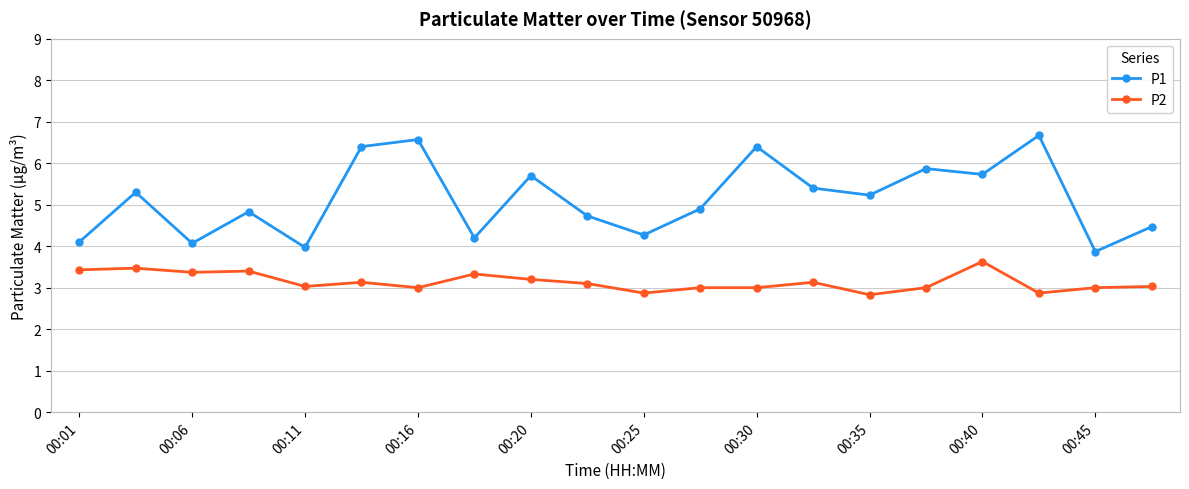

How many lines are shown in the chart?

2